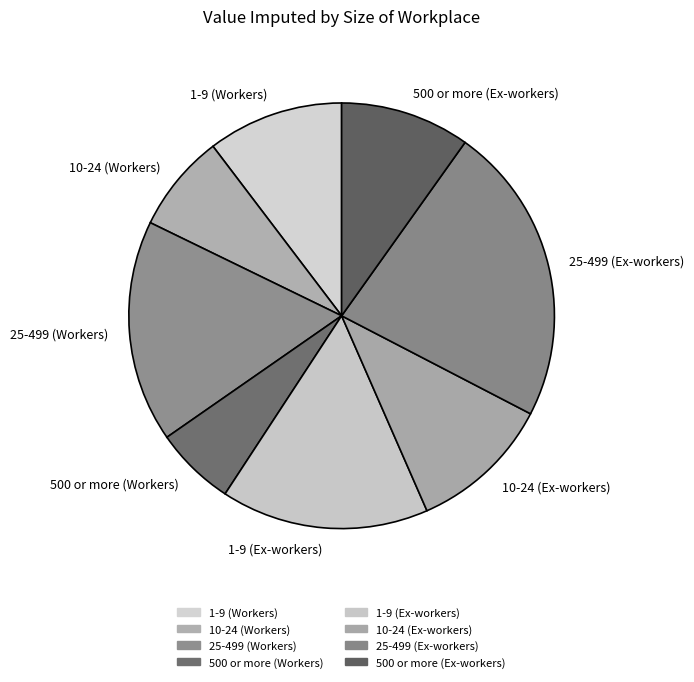

Count the number of slices in the pie.

8